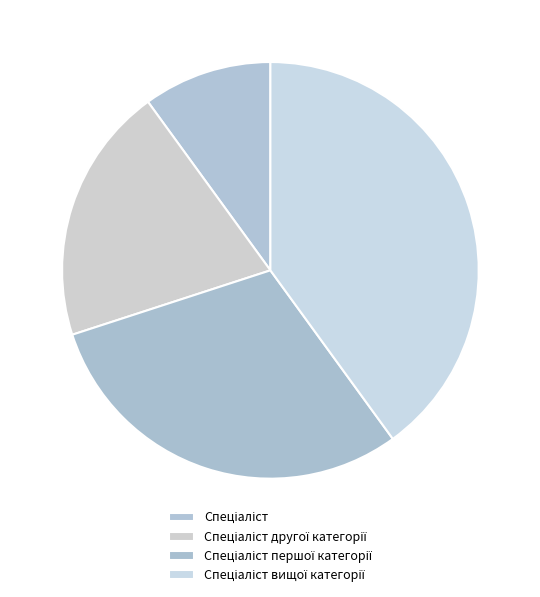

Rank the categories by value from lowest to highest.

Спеціаліст, Спеціаліст другої категорії, Спеціаліст першої категорії, Спеціаліст вищої категорії